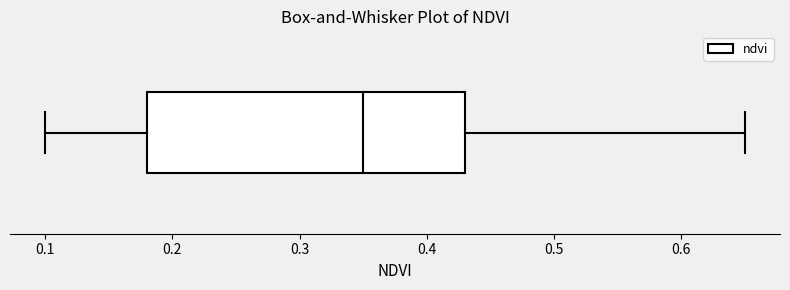

Read this box plot against the x-axis: the position of the median line, the range covered by the box, and the ends of both whiskers. The values are not printed on the chart, so give them approximately, as read against the axis.

median 0.35, box 0.18 to 0.43, whiskers 0.10 to 0.65